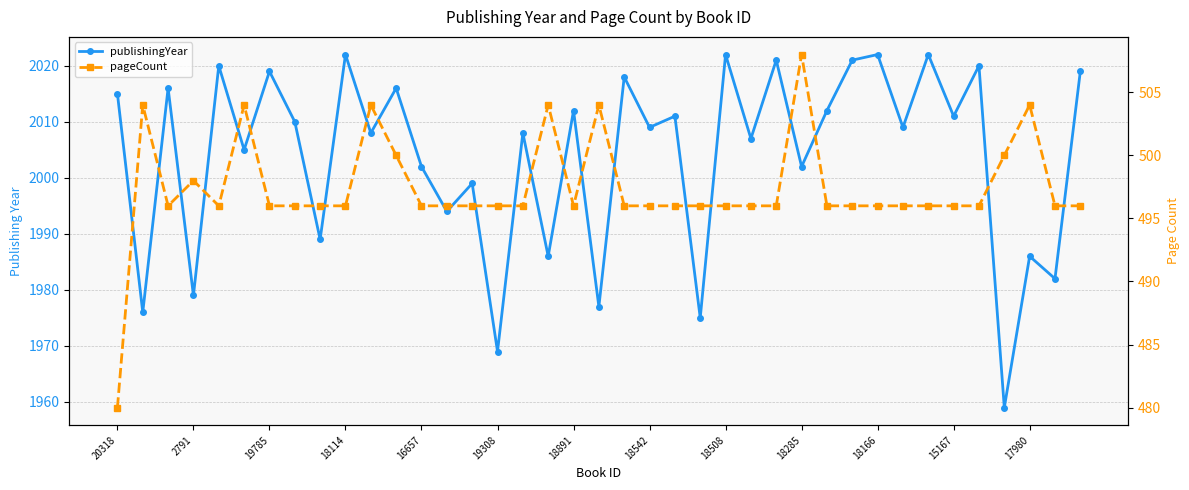

What is the maximum value shown in the chart?

2022